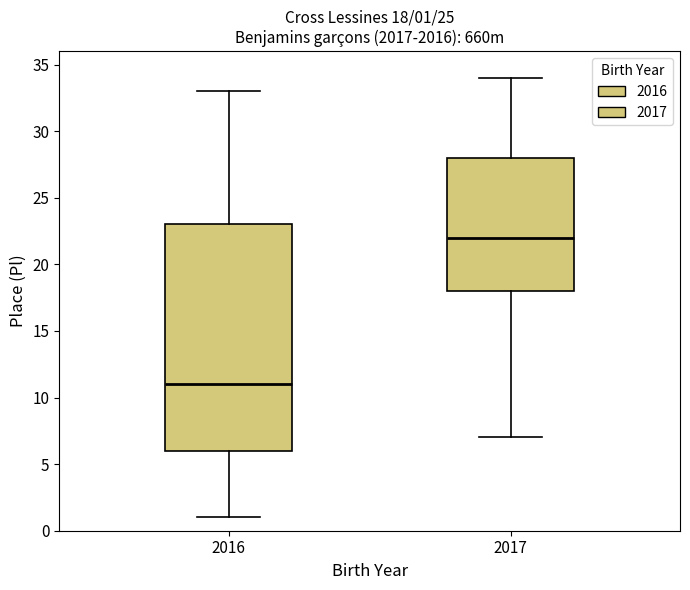

Comparing the boxes themselves (not the whiskers), which one is the tallest?

2016